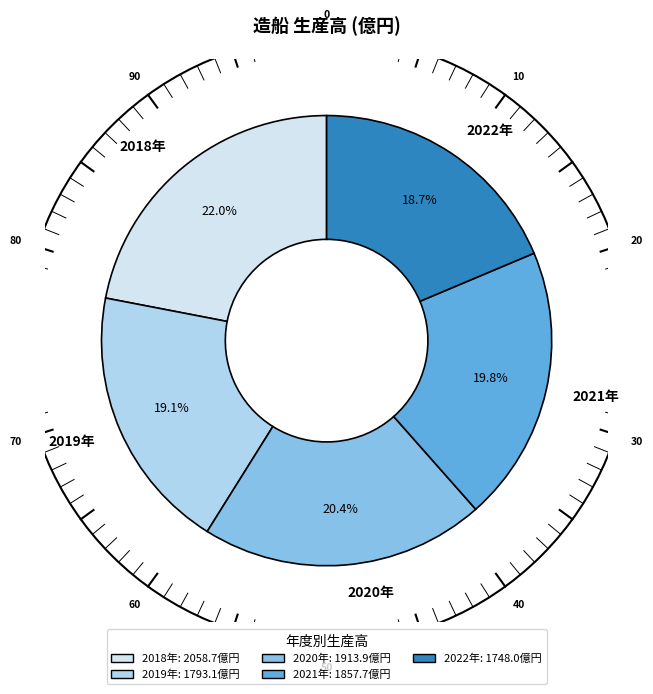

What portion of the pie excludes 2022年?

81.3%